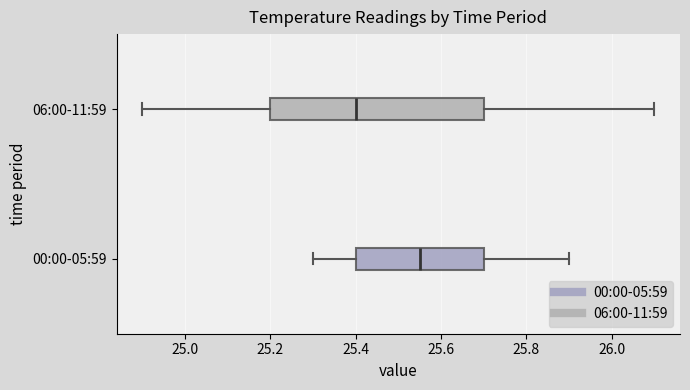

Comparing the boxes themselves (not the whiskers), which one is the widest?

06:00-11:59